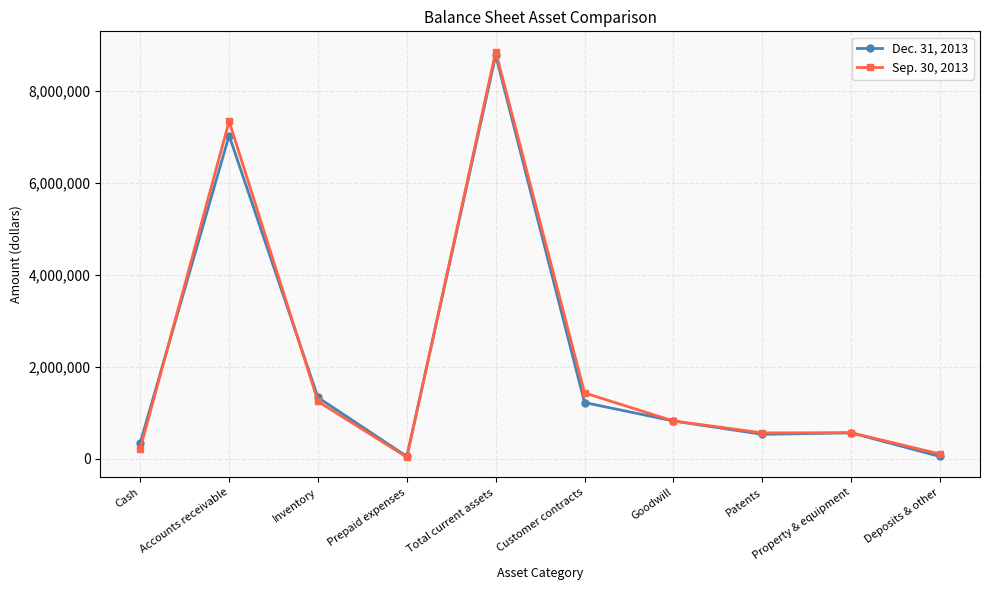

Count the number of data series in this chart.

2